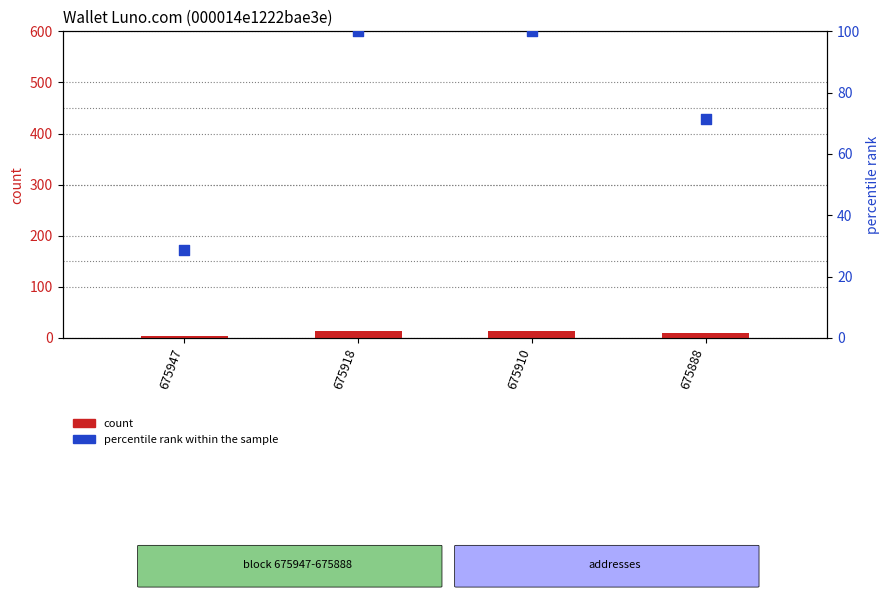

Which series has the largest total across all categories?

percentile rank within the sample